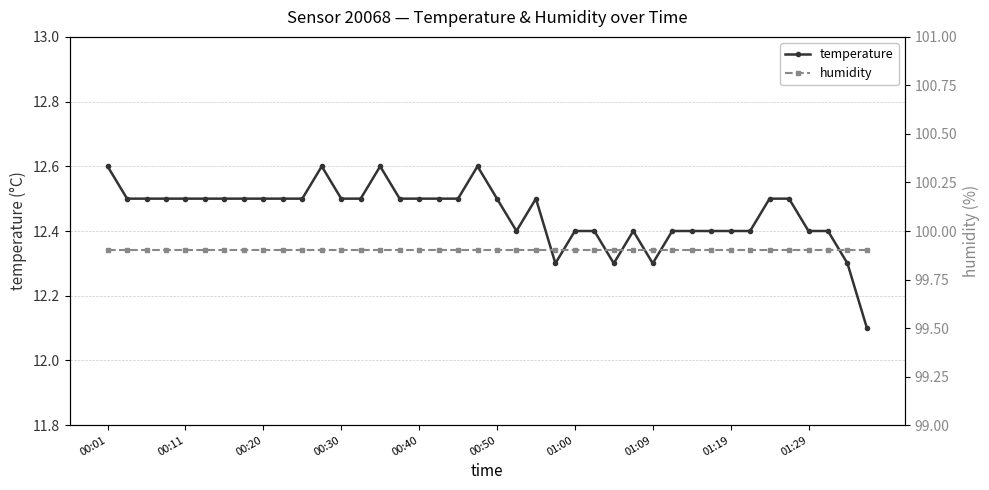

True or false: humidity and temperature cross at least once.

False